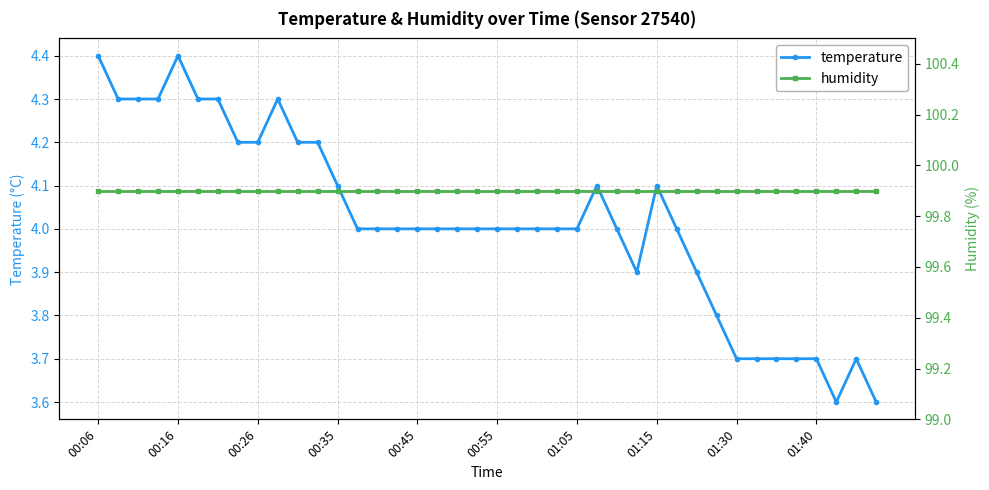

In temperature, how many points are lower than both neighbors (excluding endpoints)?

2